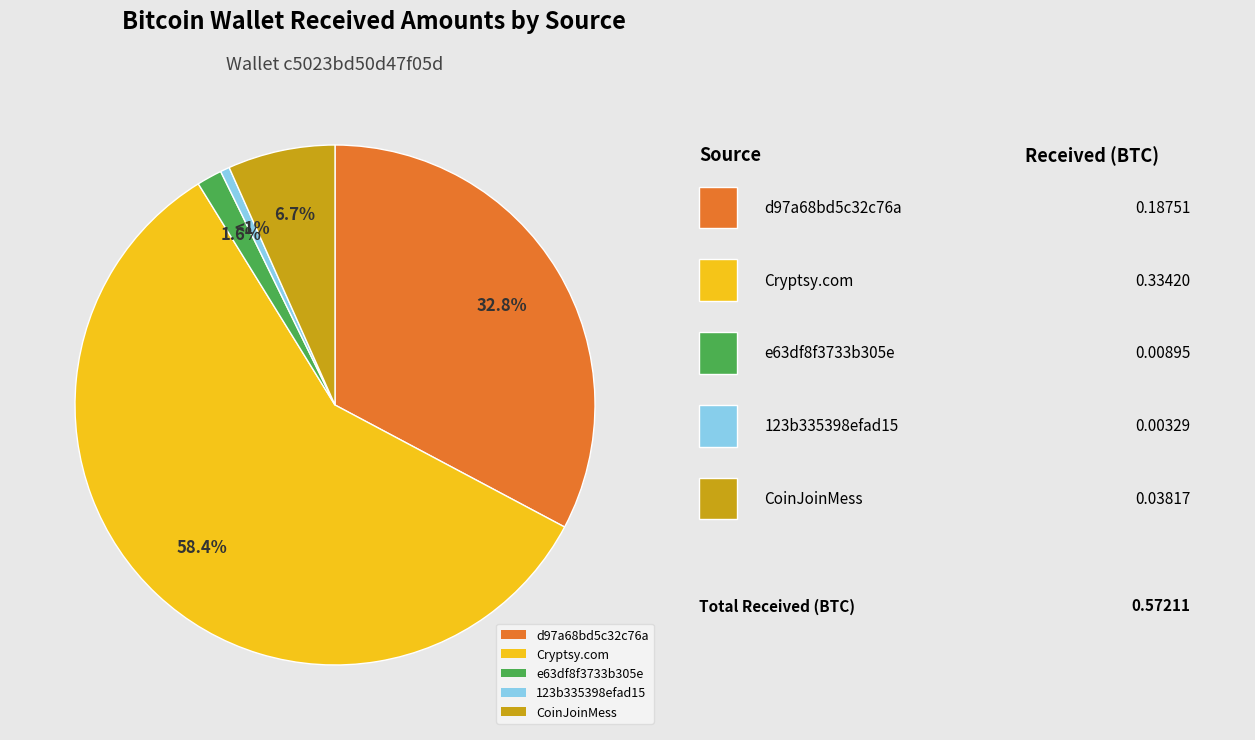

To the nearest percent, what is the difference between the largest and smallest slice percentages?

58%